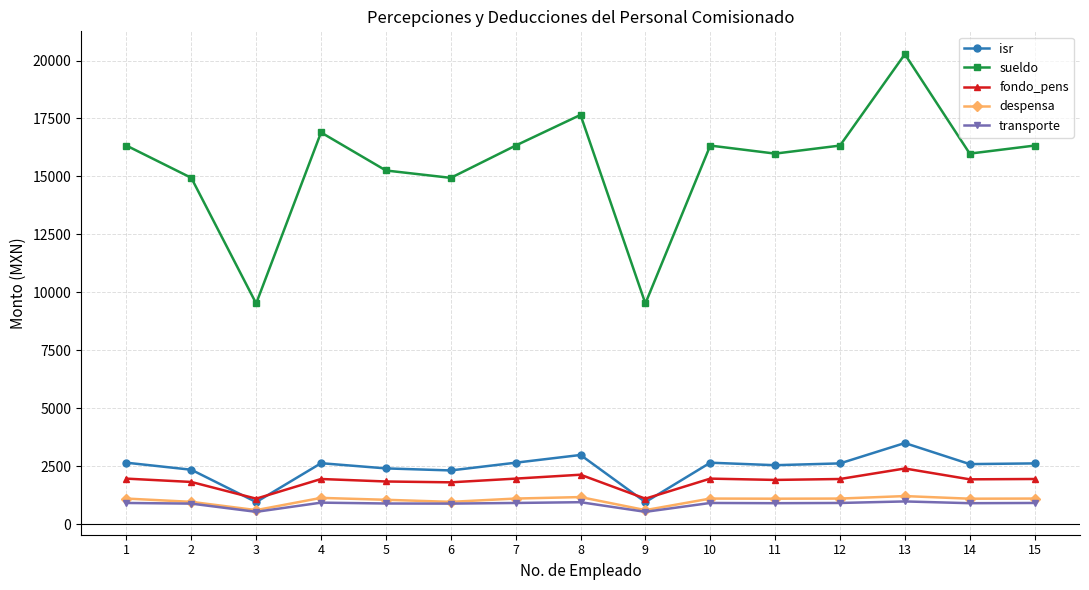

How many values in the transporte series are below 909?

7